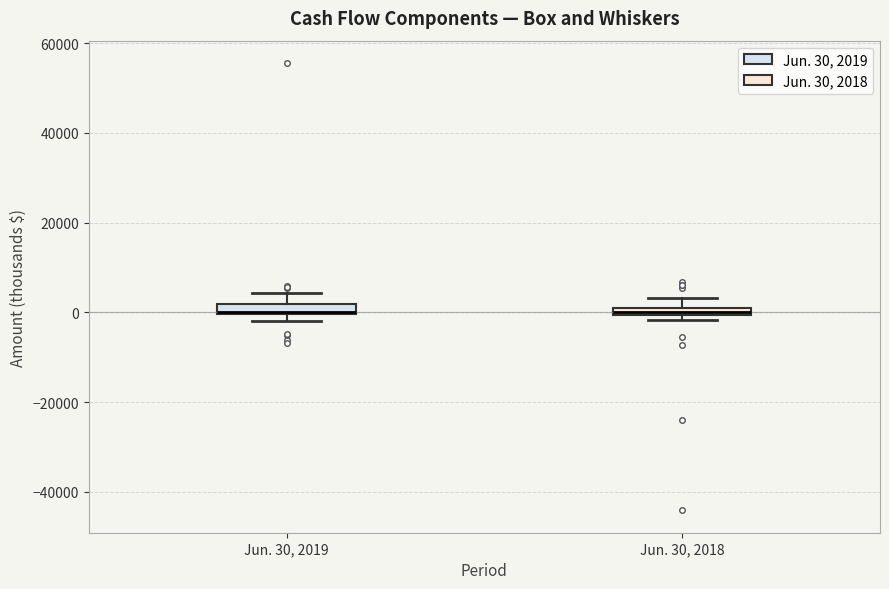

Where does the upper whisker of the box for Jun. 30, 2018 end on the y-axis? The values are not printed on the chart, so give them approximately, as read against the axis.

4000